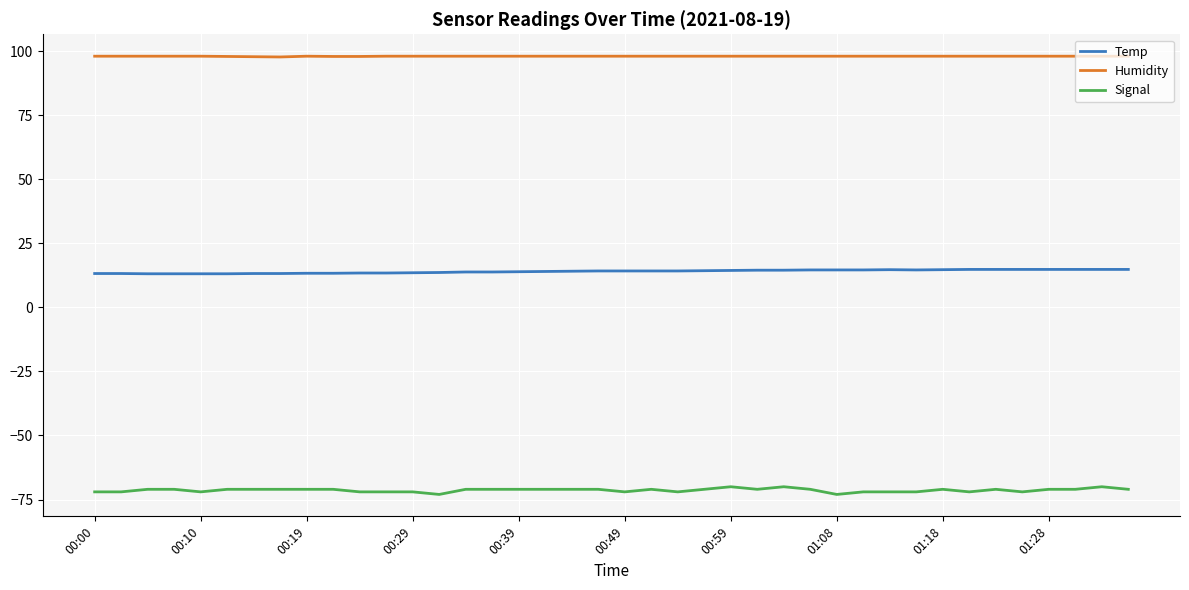

True or false: Humidity and Signal cross at least once.

False